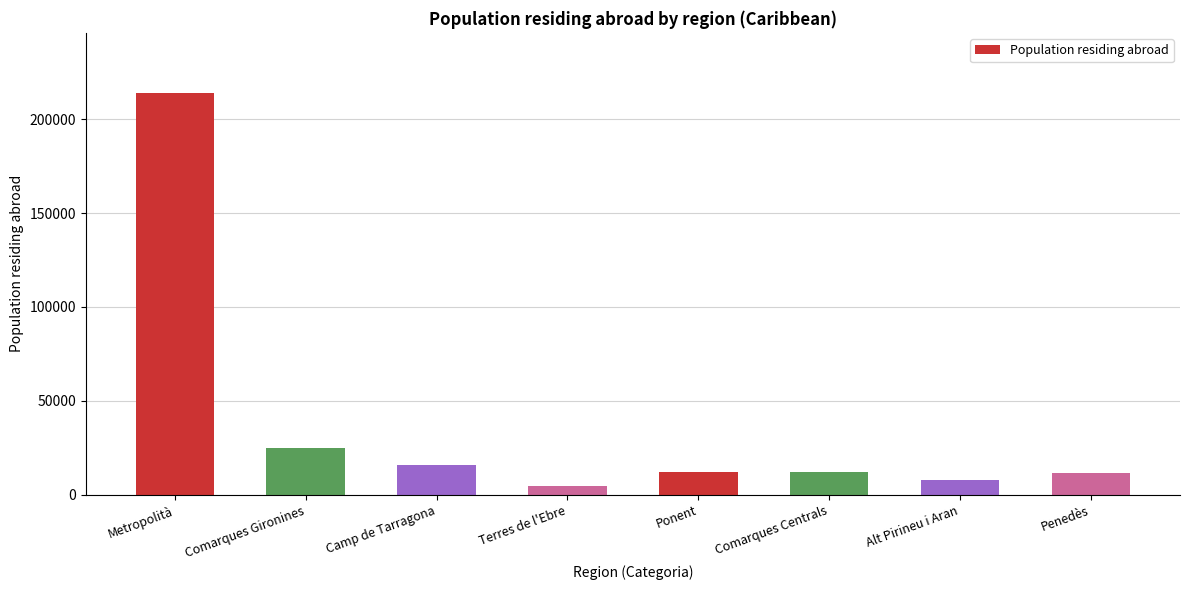

What is the value of the 1st bar from the left?

213842